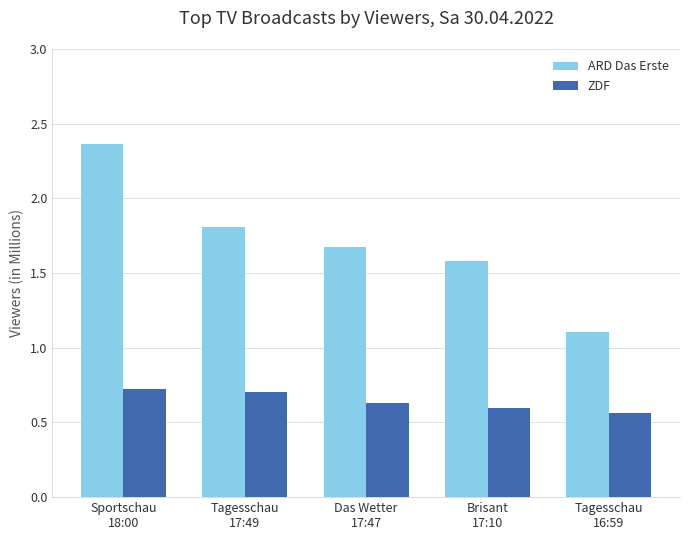

List the series in order of their peak value, lowest first.

ZDF, ARD Das Erste